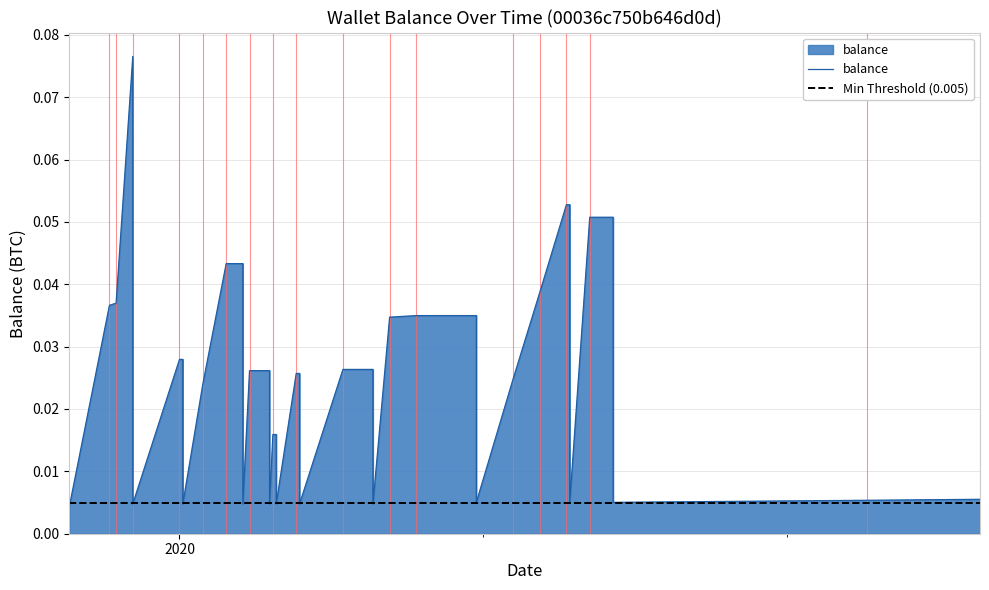

Reading left to right, transcribe all the data shown in this chart.

0.0	0.0	0.0	0.1	0.0	0.0	0.0	0.0	0.0	0.0	0.0	0.0	0.0	0.0	0.0	0.0	0.0	0.0	0.0	0.0	0.0	0.0	0.0	0.0	0.0	0.0	0.0	0.0	0.0	0.0	0.1	0.1	0.0	0.1	0.1	0.0	0.0	0.0